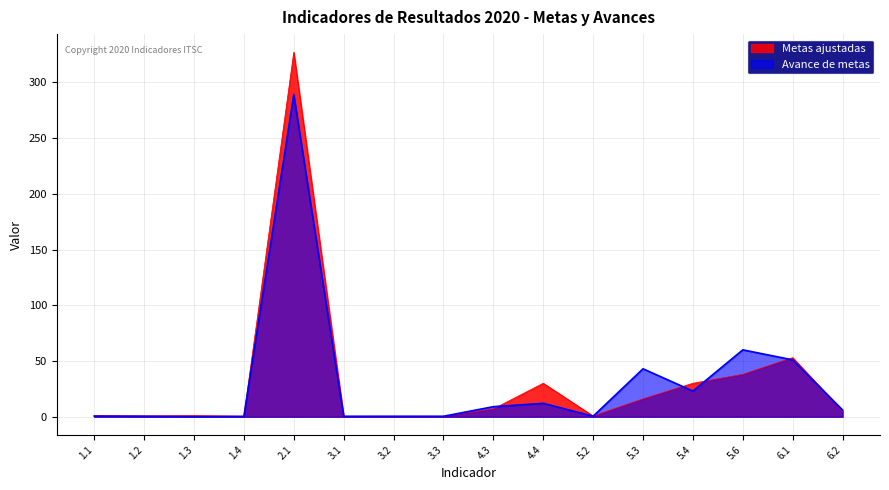

The Metas ajustadas series shows 2.5 at 4.3. True or false?

False